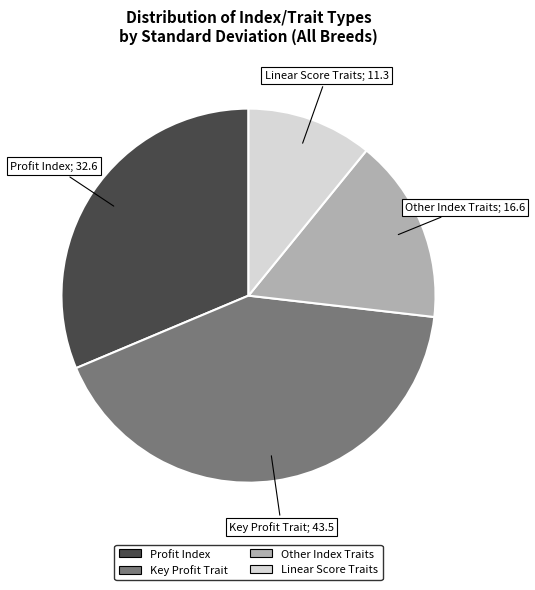

What is the ratio of the value at Key Profit Trait to the value at Other Index Traits?

2.6